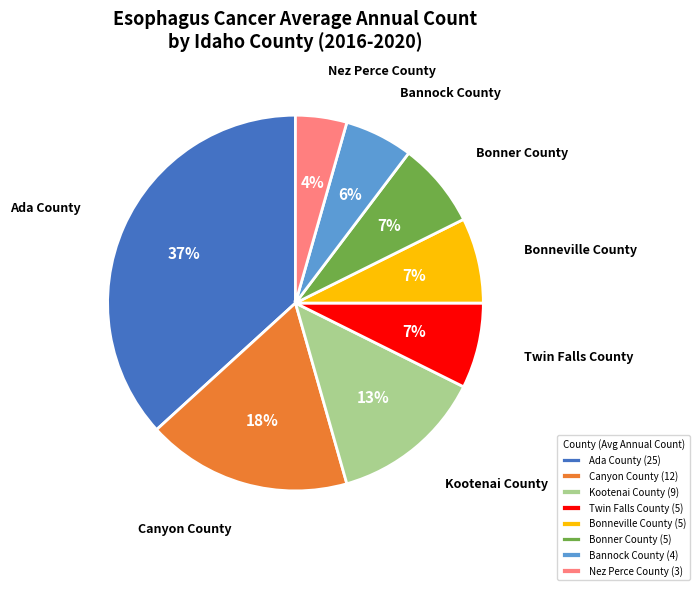

Is it true that Ada County is 45% of the pie?

False